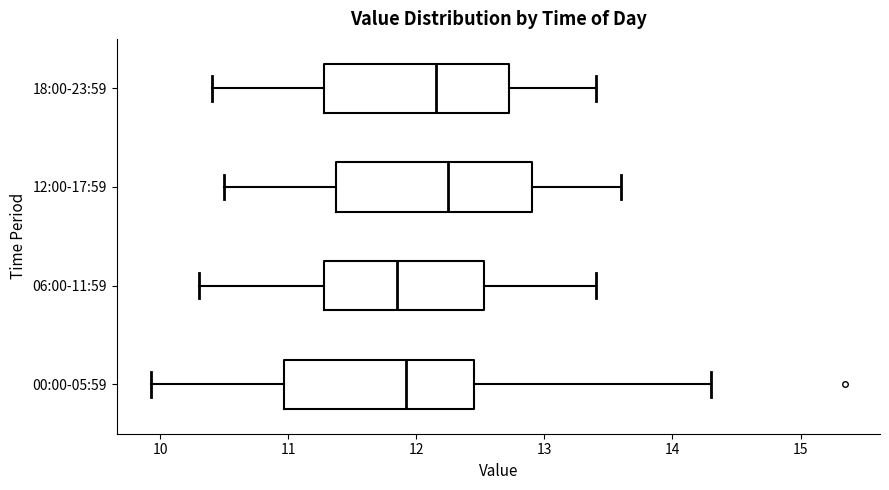

Which box has the furthest to the right median line?

12:00-17:59